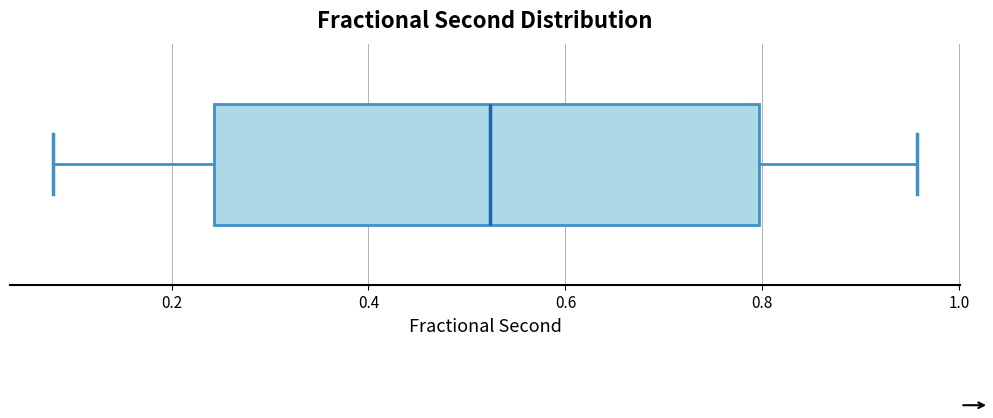

Where is the left edge of the box on the x-axis? The values are not printed on the chart, so give them approximately, as read against the axis.

0.24